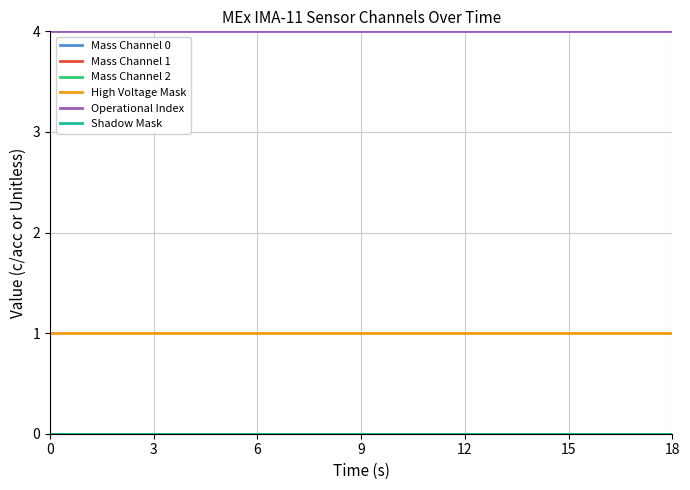

True or false: Operational Index has more than 1 points higher than both neighbors.

False